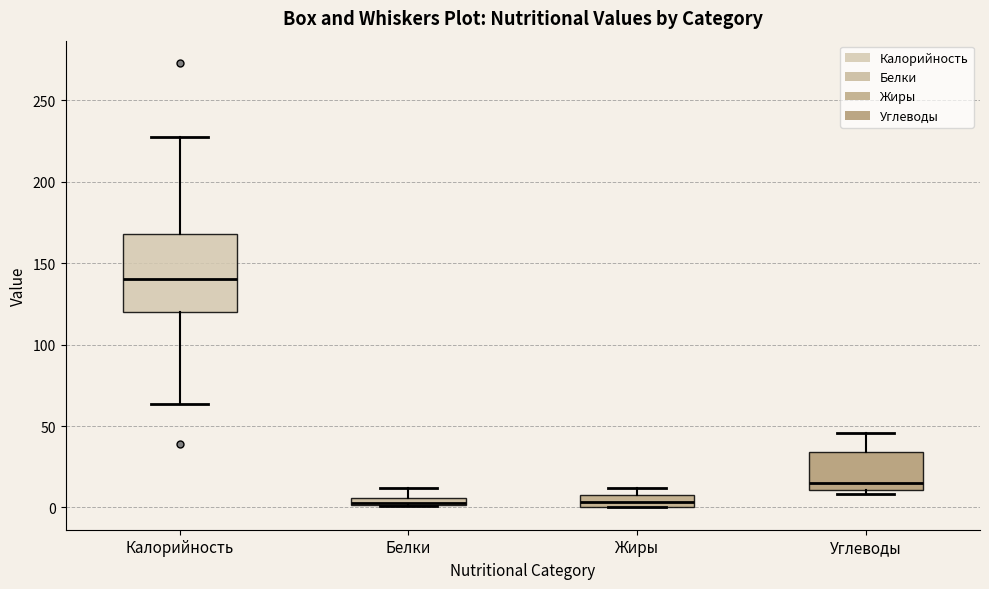

Which box has the highest median line?

Калорийность